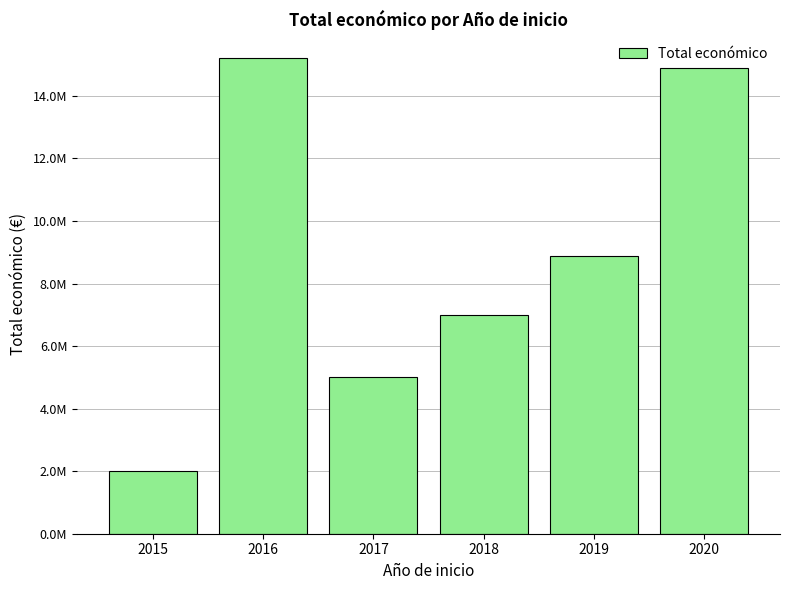

Are the bars horizontal?

No